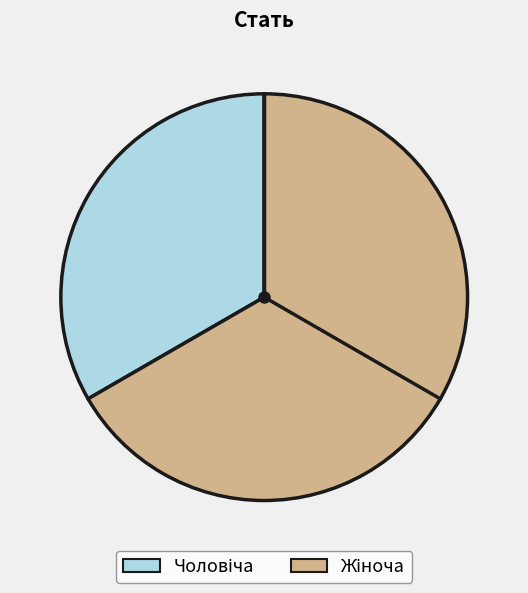

Is there any slice that represents more than half of the pie?

Yes